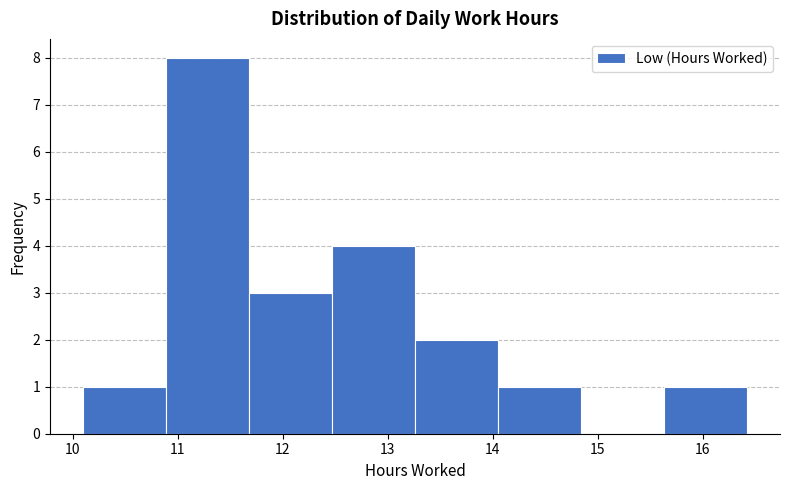

Which range on the x-axis has the tallest bar?

10.89 to 11.68